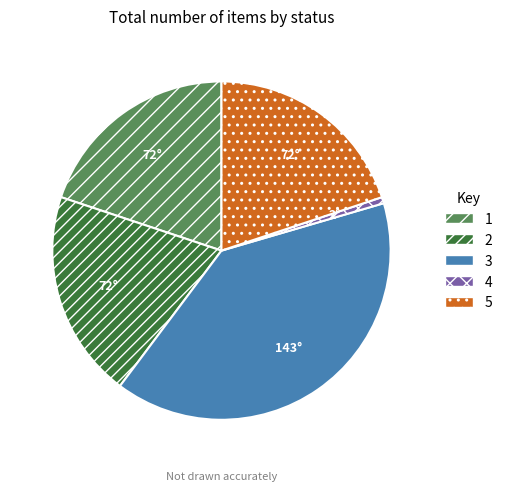

True or false: 4 accounts for 1% of the total.

True